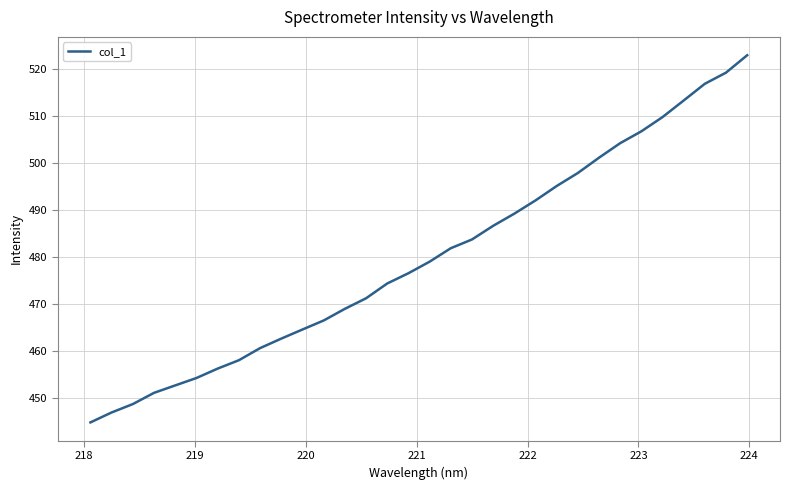

What is the maximum value shown in the chart?

523.0